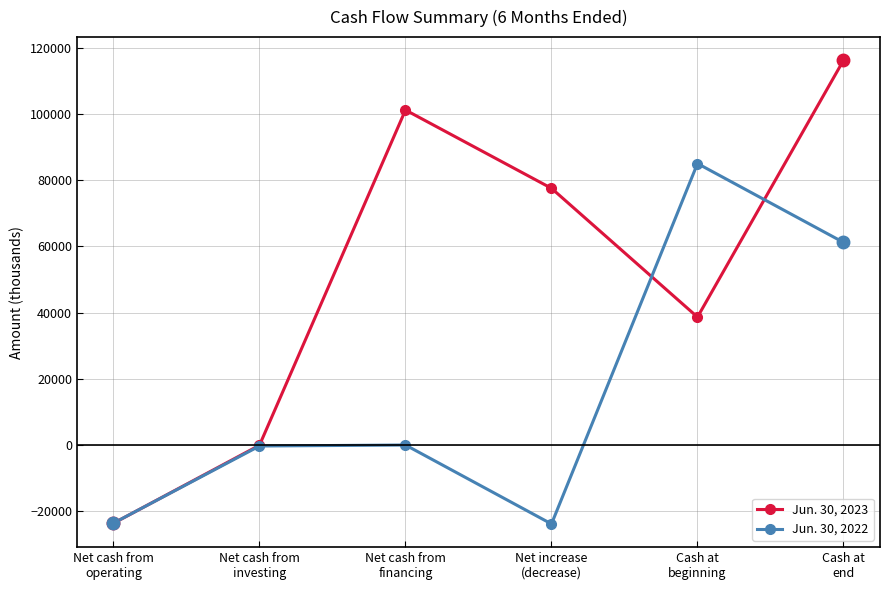

List the series in order of their overall mean, highest first.

Jun. 30, 2023, Jun. 30, 2022